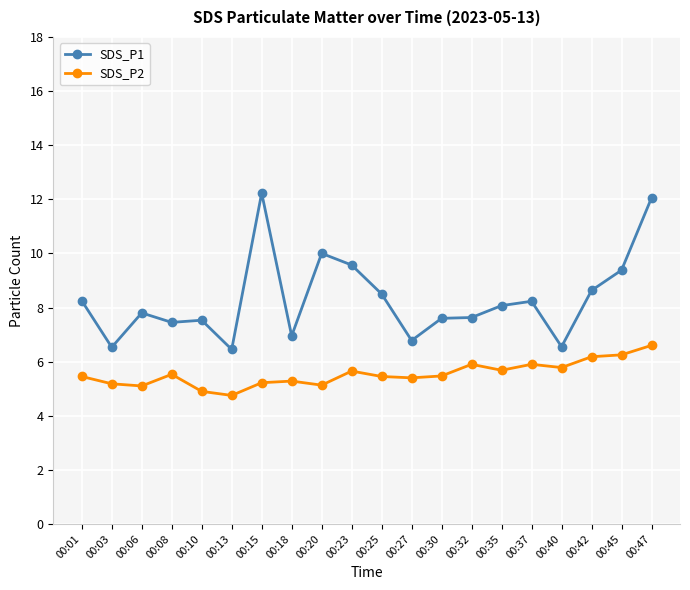

The SDS_P1 series shows 16.3 at 00:45. True or false?

False